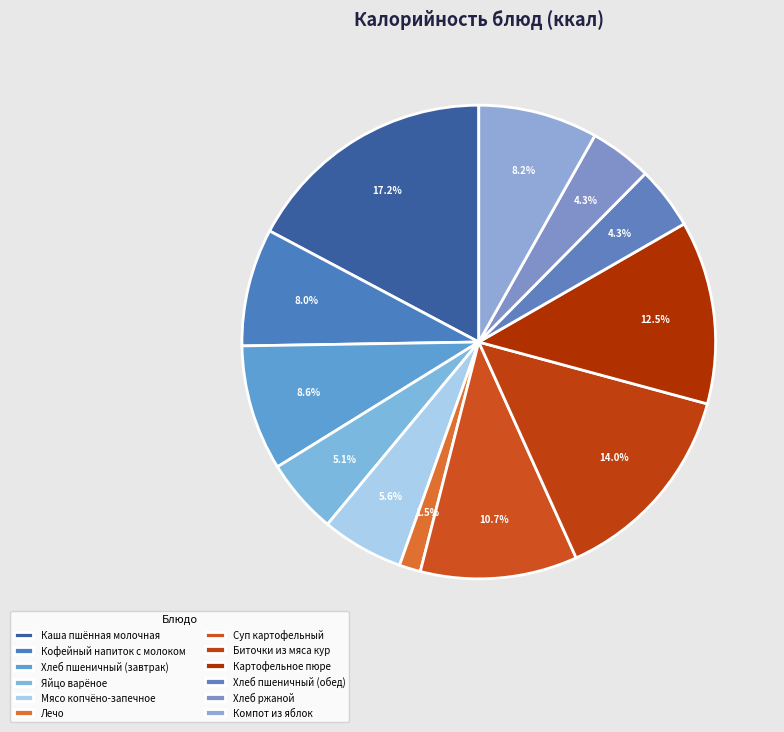

To the nearest percent, what is the difference between the Биточки из мяса кур and Картофельное пюре slice percentages?

2%